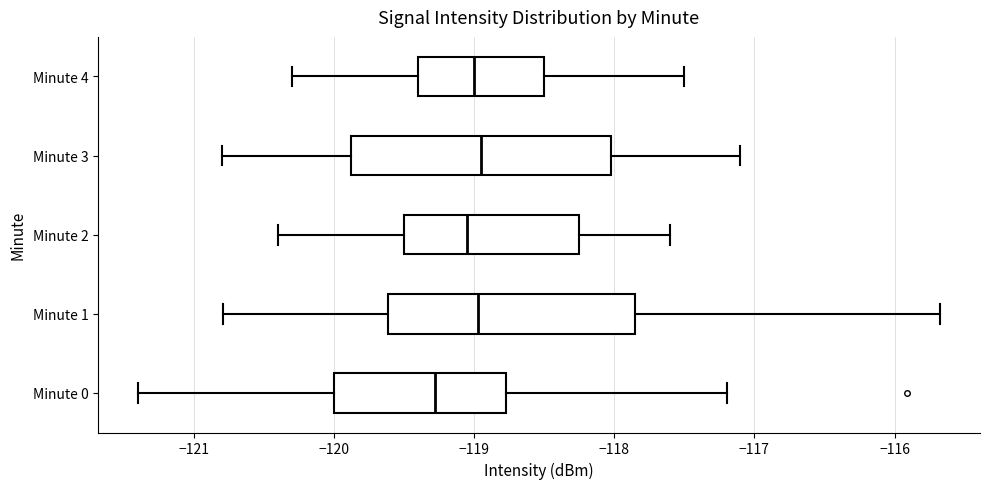

Reading bottom to top, read every box against the x-axis: the position of its median line, the range the box covers, and the ends of its whiskers. The values are not printed on the chart, so give them approximately, as read against the axis.

Minute 0: median -119.3, box -120.0 to -118.8, whiskers -121.4 to -117.2
Minute 1: median -119.0, box -119.6 to -117.9, whiskers -120.8 to -115.7
Minute 2: median -119.0, box -119.5 to -118.2, whiskers -120.4 to -117.6
Minute 3: median -118.9, box -119.9 to -118.0, whiskers -120.8 to -117.1
Minute 4: median -119.0, box -119.4 to -118.5, whiskers -120.3 to -117.5